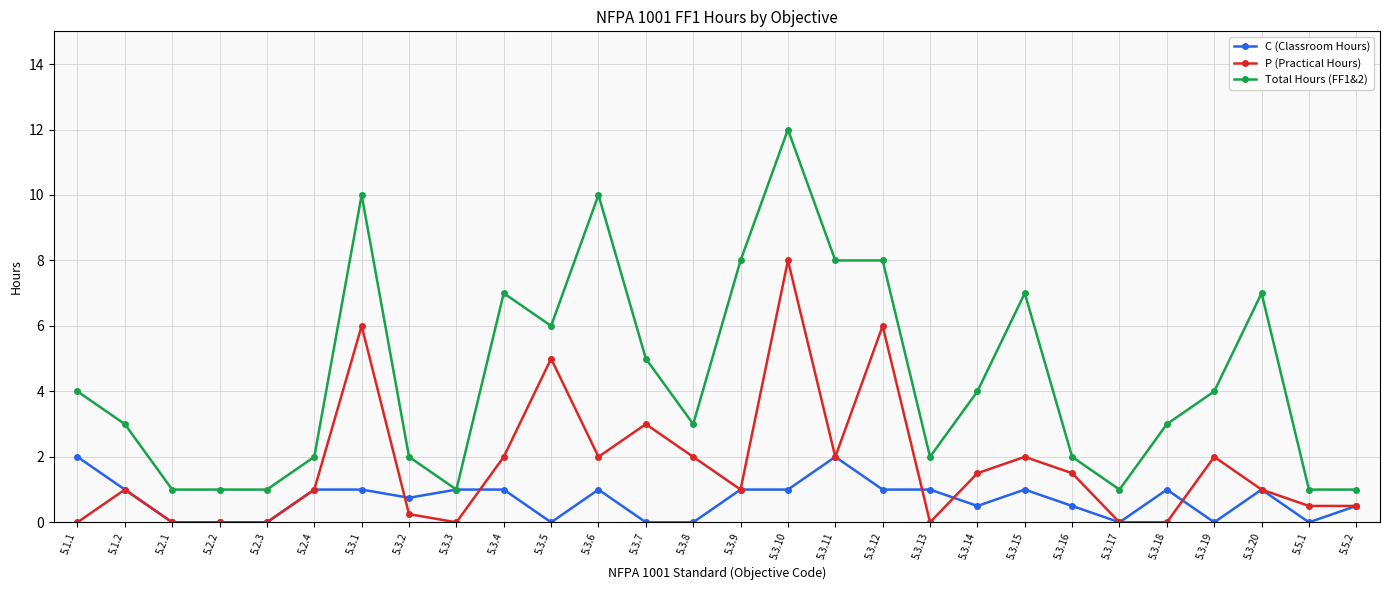

Which series has the widest spread of values?

Total Hours (FF1&2)